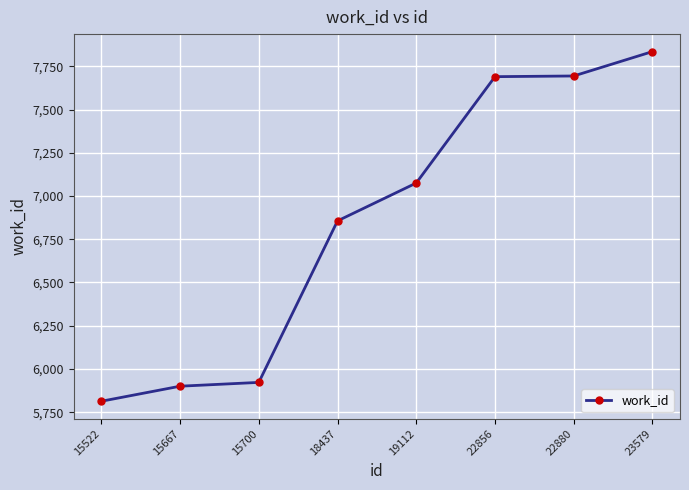

What is the difference between the maximum and minimum values?

2022